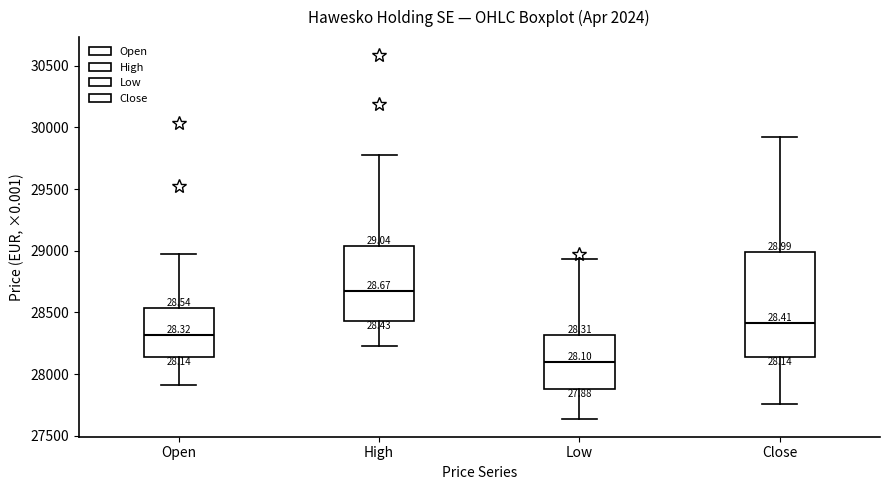

Comparing the boxes themselves (not the whiskers), which one is the tallest?

Close